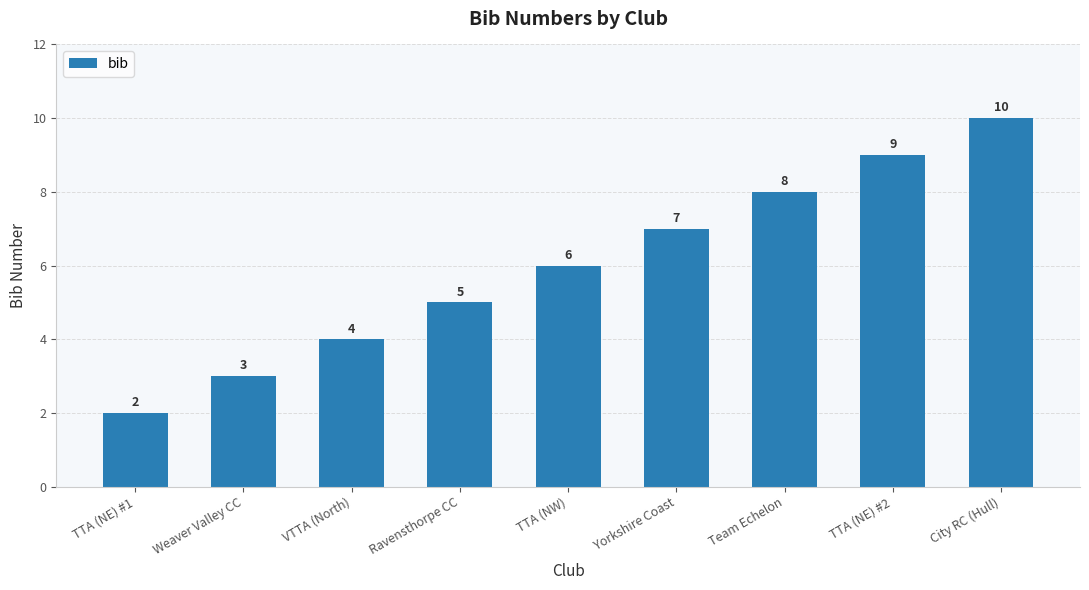

Is it true that the value at Yorkshire Coast is 7?

True